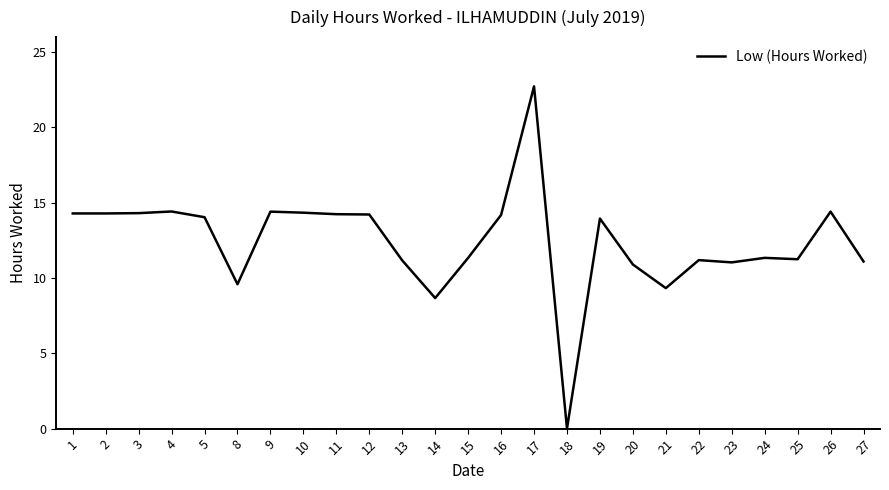

What is the change in value from 22 to 27?

-0.1